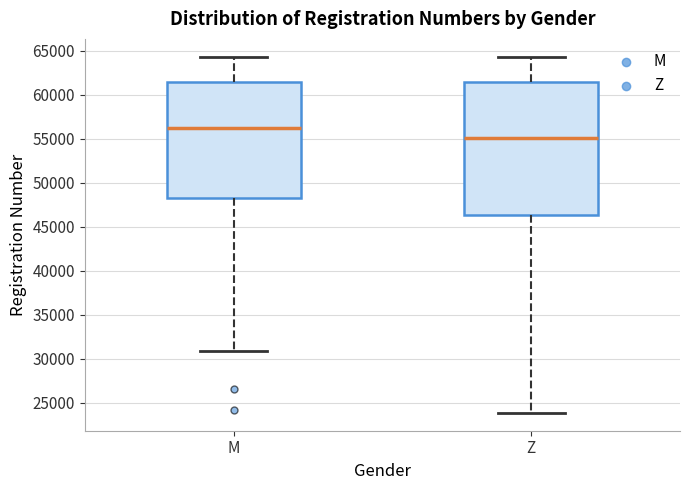

Reading left to right, read every box against the y-axis: the position of its median line, the range the box covers, and the ends of its whiskers. The values are not printed on the chart, so give them approximately, as read against the axis.

M: median 56000, box 48000 to 61500, whiskers 31000 to 64500
Z: median 55000, box 46500 to 61500, whiskers 24000 to 64500